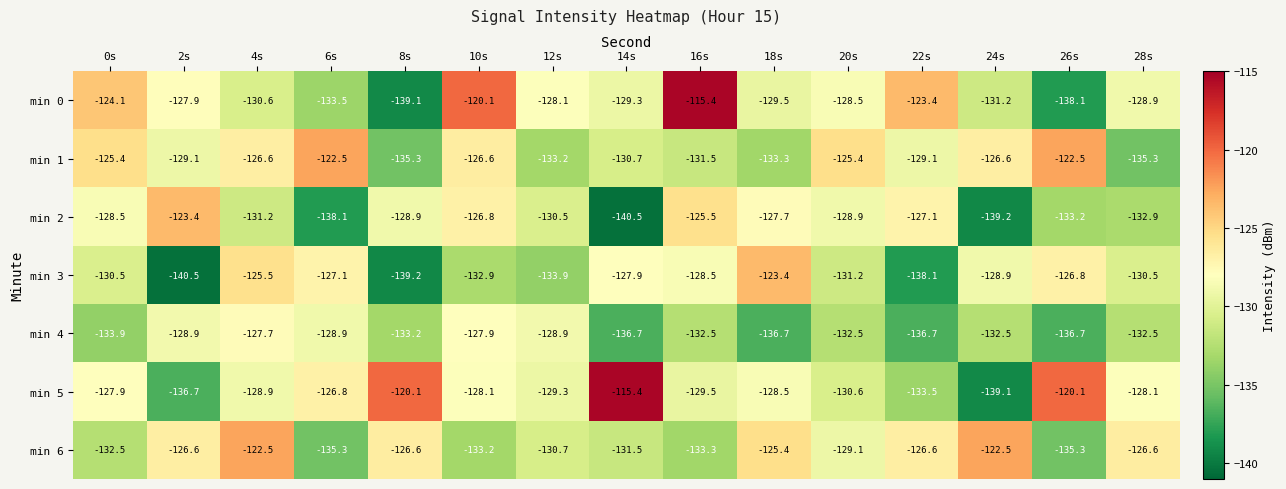

At which category is the sum across all series the highest?

4s